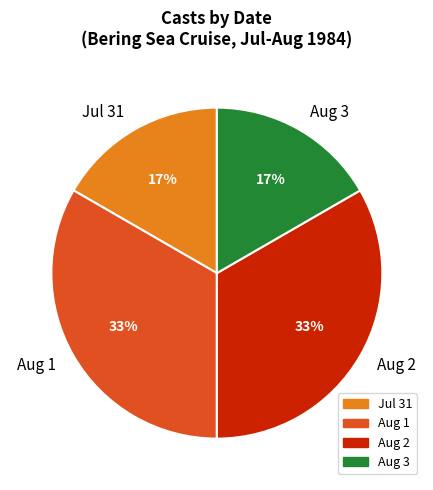

How many slices are in this pie chart?

4